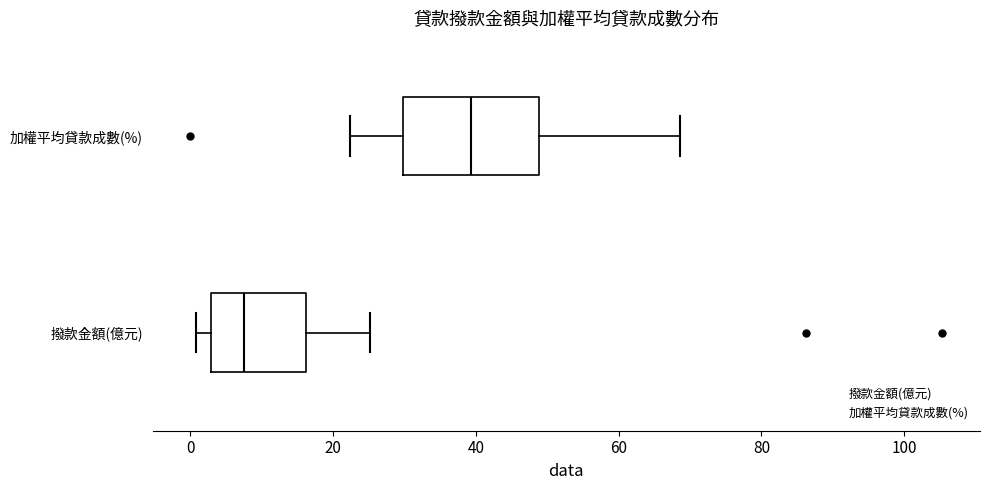

Where is the right edge of the box for 撥款金額(億元) on the x-axis? The values are not printed on the chart, so give them approximately, as read against the axis.

16